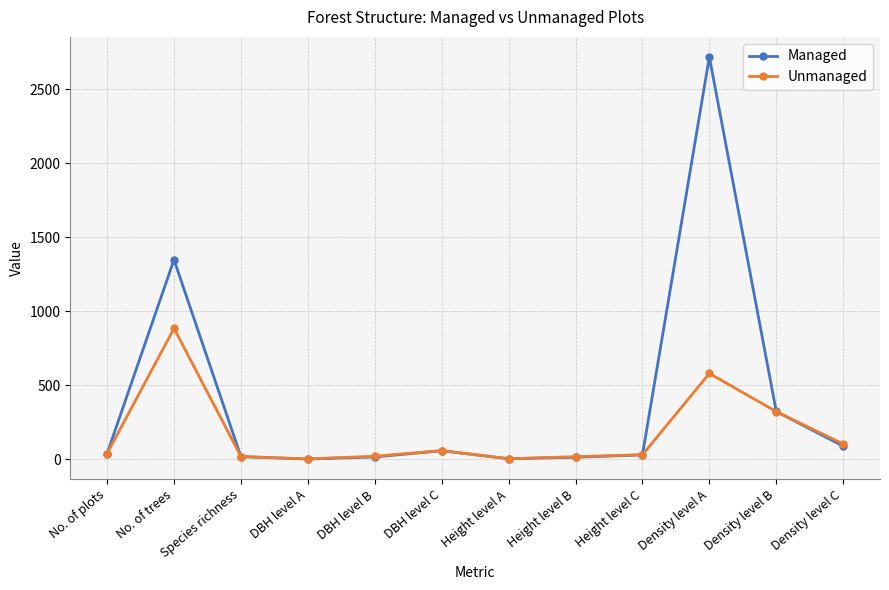

What value does the Managed series have at DBH level C?

58